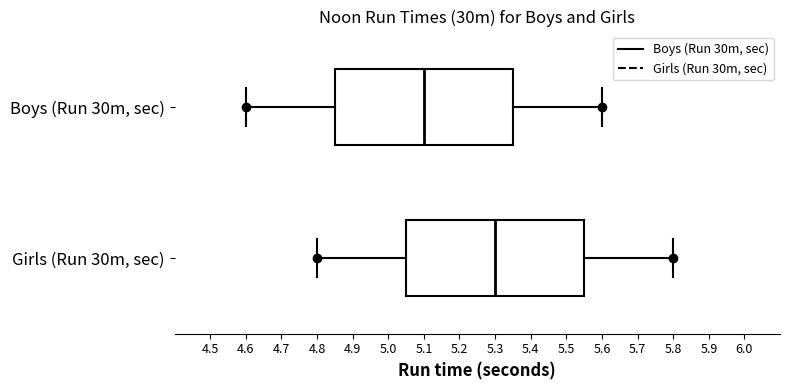

Reading bottom to top, transcribe this box plot: for each box, give where its median line is, the range the box spans, and where its two whiskers end, as read against the x-axis. The values are not printed on the chart, so give them approximately, as read against the axis.

Girls (Run 30m, sec): median 5.30, box 5.05 to 5.55, whiskers 4.80 to 5.80
Boys (Run 30m, sec): median 5.10, box 4.85 to 5.35, whiskers 4.60 to 5.60